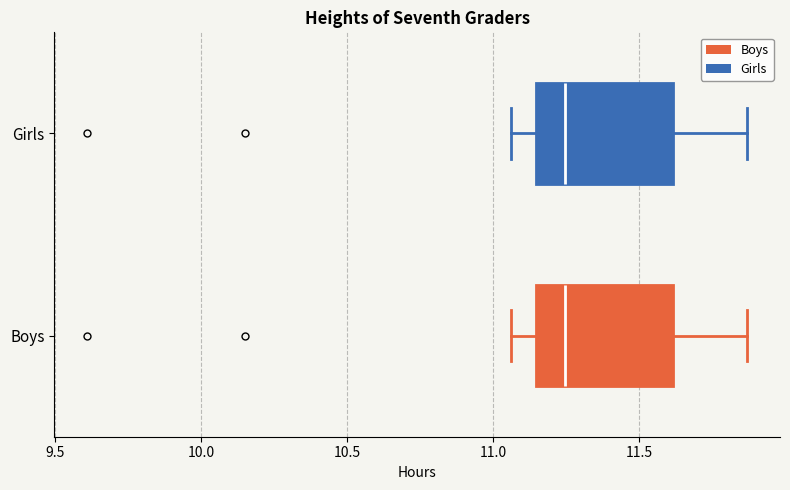

Reading bottom to top, read every box against the x-axis: the position of its median line, the range the box covers, and the ends of its whiskers. The values are not printed on the chart, so give them approximately, as read against the axis.

Boys: median 11.25, box 11.15 to 11.60, whiskers 11.05 to 11.85
Girls: median 11.25, box 11.15 to 11.60, whiskers 11.05 to 11.85